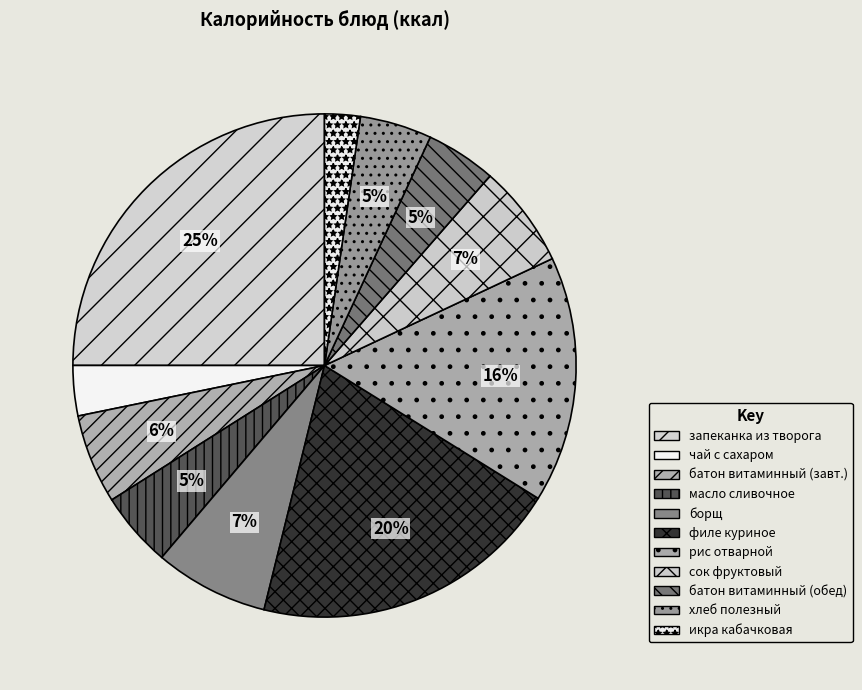

What percentage is the батон витаминный (обед) slice, to the nearest percent?

5%